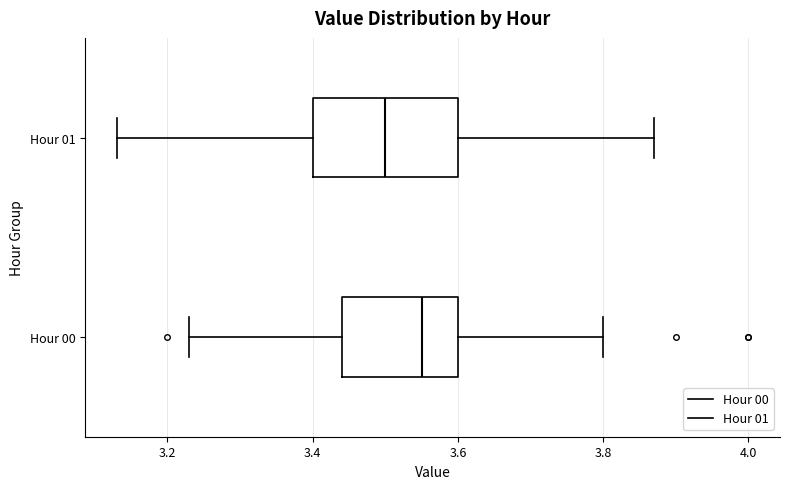

Comparing the boxes themselves (not the whiskers), which one is the widest?

Hour 01